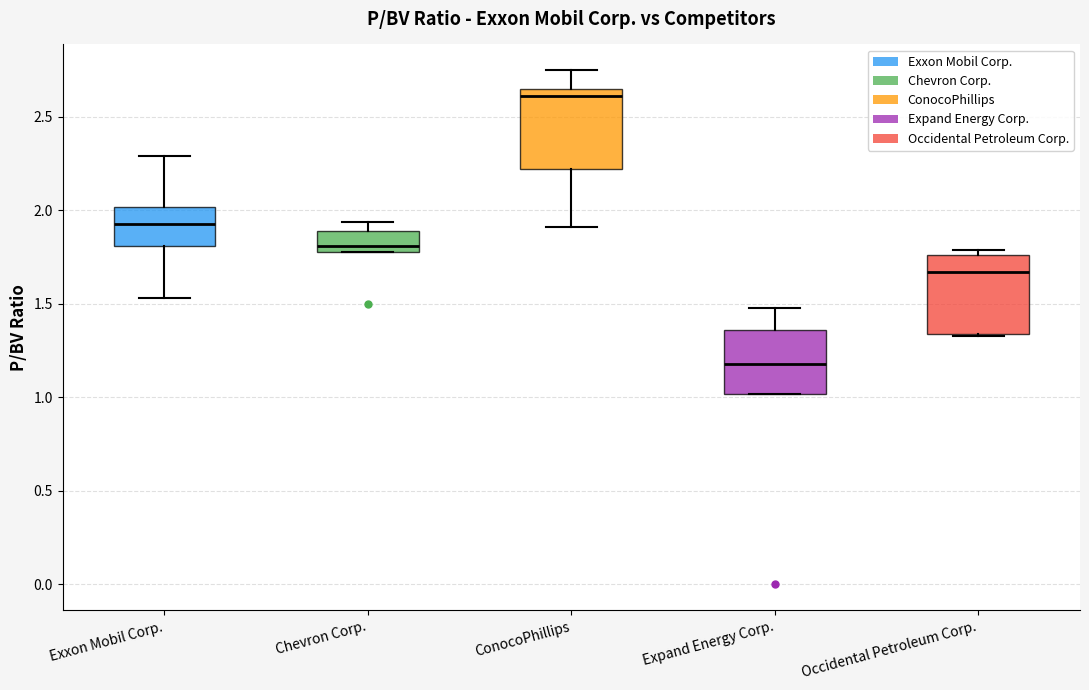

Reading left to right, read every box against the y-axis: the position of its median line, the range the box covers, and the ends of its whiskers. The values are not printed on the chart, so give them approximately, as read against the axis.

Exxon Mobil Corp.: median 1.95, box 1.80 to 2.00, whiskers 1.55 to 2.30
Chevron Corp.: median 1.80 (just above the box's lower edge), box 1.80 to 1.90, whiskers 1.80 to 1.95
ConocoPhillips: median 2.60, box 2.20 to 2.65, whiskers 1.90 to 2.75
Expand Energy Corp.: median 1.20, box 1.00 to 1.35, whiskers 1.00 to 1.50
Occidental Petroleum Corp.: median 1.65, box 1.35 to 1.75, whiskers 1.35 to 1.80